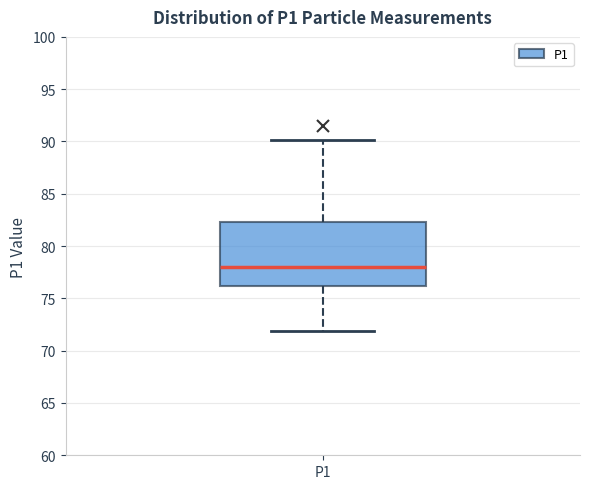

Read this box plot against the y-axis: the position of the median line, the range covered by the box, and the ends of both whiskers. The values are not printed on the chart, so give them approximately, as read against the axis.

median 78.0, box 76.0 to 82.5, whiskers 72.0 to 90.0